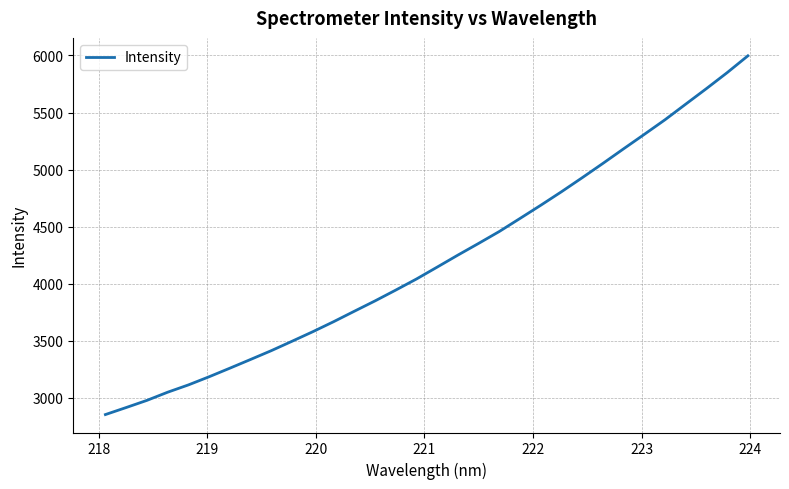

How many lines are shown in the chart?

1